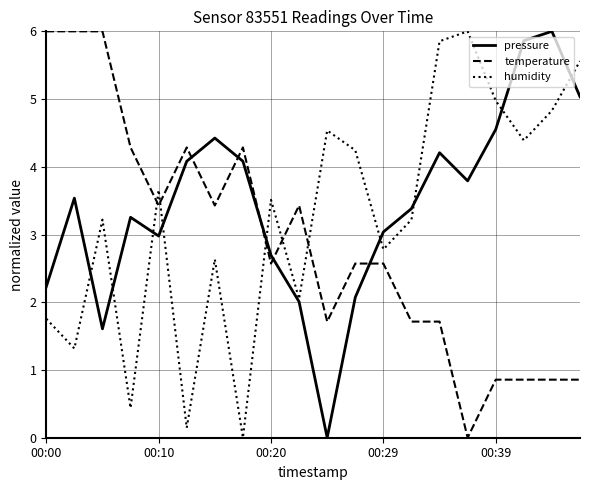

What is the maximum value shown in the chart?

6.0